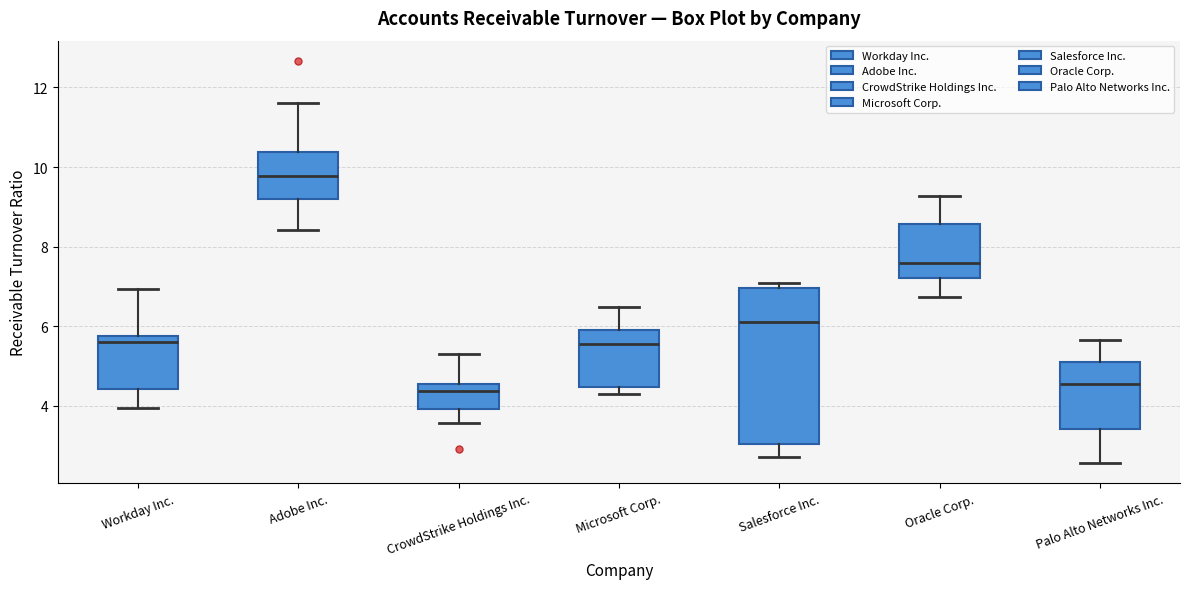

Reading left to right, transcribe this box plot: for each box, give where its median line is, the range the box spans, and where its two whiskers end, as read against the y-axis. The values are not printed on the chart, so give them approximately, as read against the axis.

Workday Inc.: median 5.6, box 4.4 to 5.8, whiskers 4.0 to 7.0
Adobe Inc.: median 9.8, box 9.2 to 10.4, whiskers 8.4 to 11.6
CrowdStrike Holdings Inc.: median 4.4, box 4.0 to 4.6, whiskers 3.6 to 5.4
Microsoft Corp.: median 5.6, box 4.4 to 6.0, whiskers 4.4 (just below the box's lower edge) to 6.4
Salesforce Inc.: median 6.2, box 3.0 to 7.0, whiskers 2.8 to 7.0 (just above the box's upper edge)
Oracle Corp.: median 7.6, box 7.2 to 8.6, whiskers 6.8 to 9.2
Palo Alto Networks Inc.: median 4.6, box 3.4 to 5.2, whiskers 2.6 to 5.6